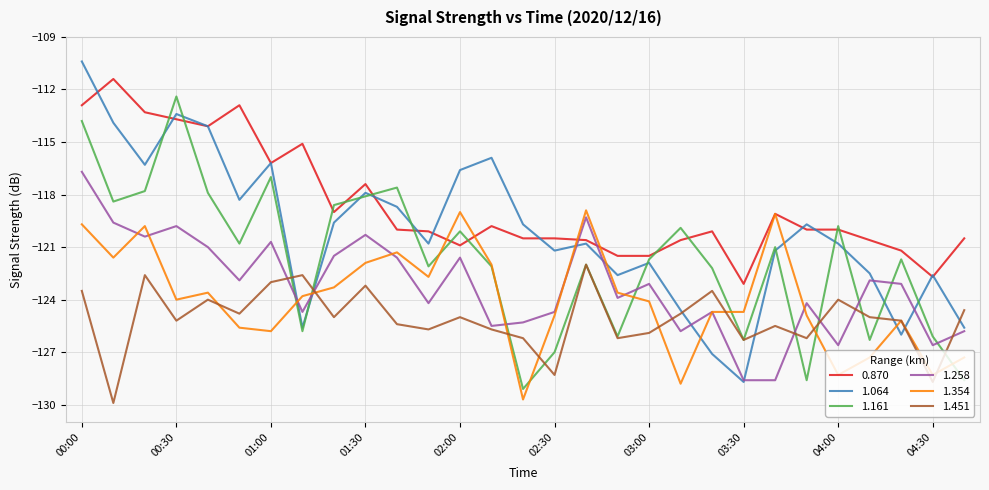

Which series ends up on top after the final intersection of 1.354 and 1.064?

1.064